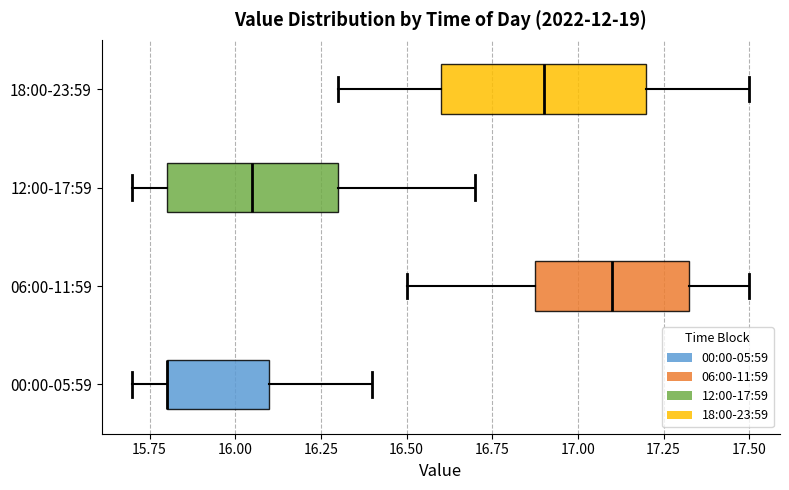

Reading bottom to top, read every box against the x-axis: the position of its median line, the range the box covers, and the ends of its whiskers. The values are not printed on the chart, so give them approximately, as read against the axis.

00:00-05:59: median 15.80 (drawn on the box's left edge), box 15.80 to 16.10, whiskers 15.70 to 16.40
06:00-11:59: median 17.10, box 16.90 to 17.35, whiskers 16.50 to 17.50
12:00-17:59: median 16.05, box 15.80 to 16.30, whiskers 15.70 to 16.70
18:00-23:59: median 16.90, box 16.60 to 17.20, whiskers 16.30 to 17.50